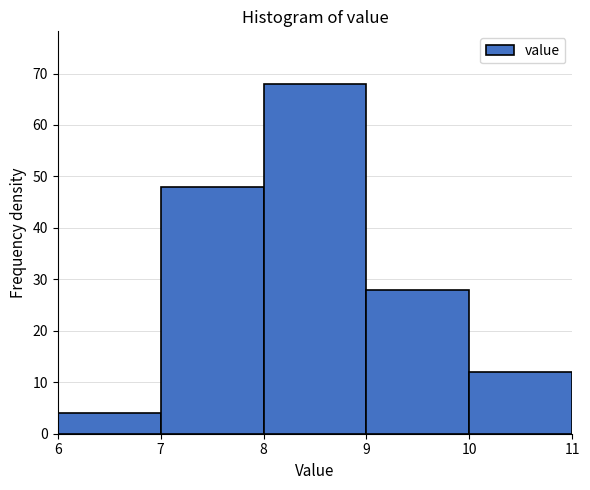

How tall is the bar that spans 8 to 9 on the x-axis? The values are not printed on the chart, so give them approximately, as read against the axis.

68